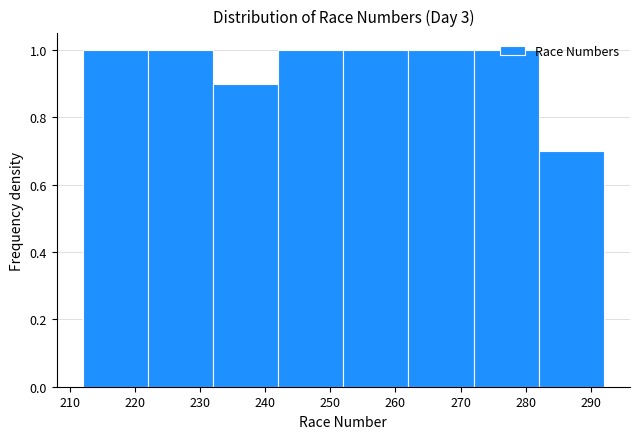

What is the height of the bar covering 252 to 262 on the x-axis? The values are not printed on the chart, so give them approximately, as read against the axis.

1.0